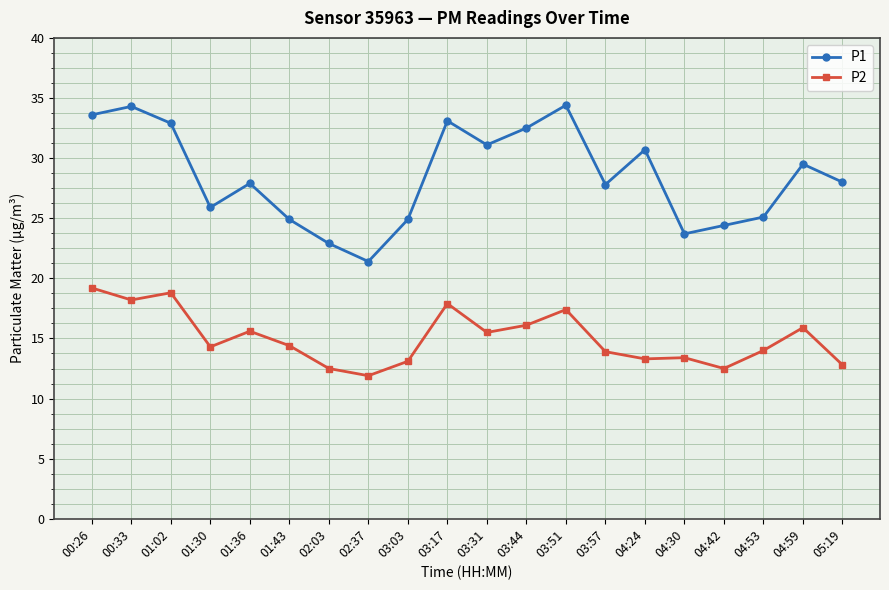

What position from the right is 03:51?

8